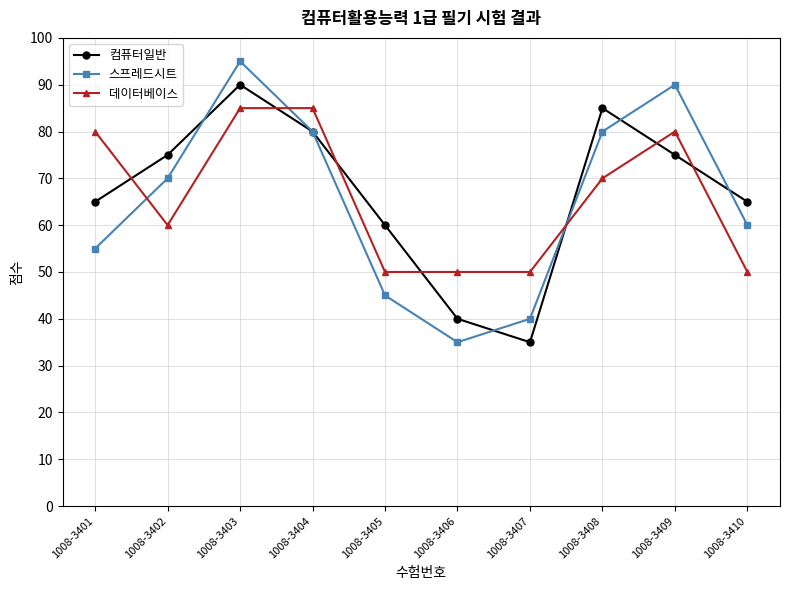

True or false: 스프레드시트 and 데이터베이스 intersect in this chart.

True